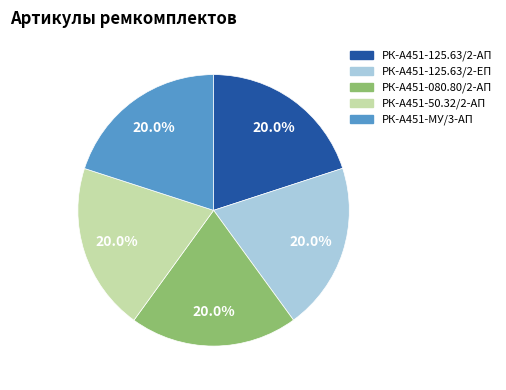

How many segments does this pie chart have?

5